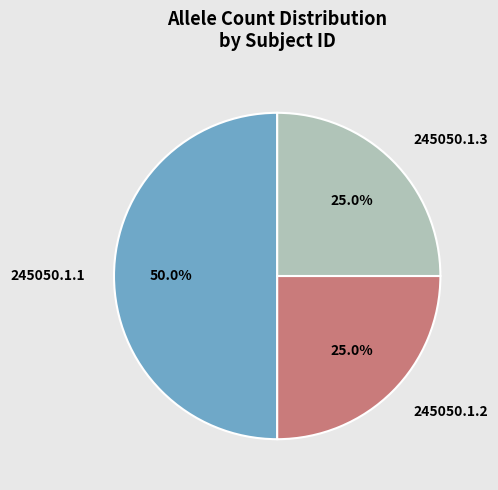

Which has a higher value, 245050.1.2 or 245050.1.1?

245050.1.1